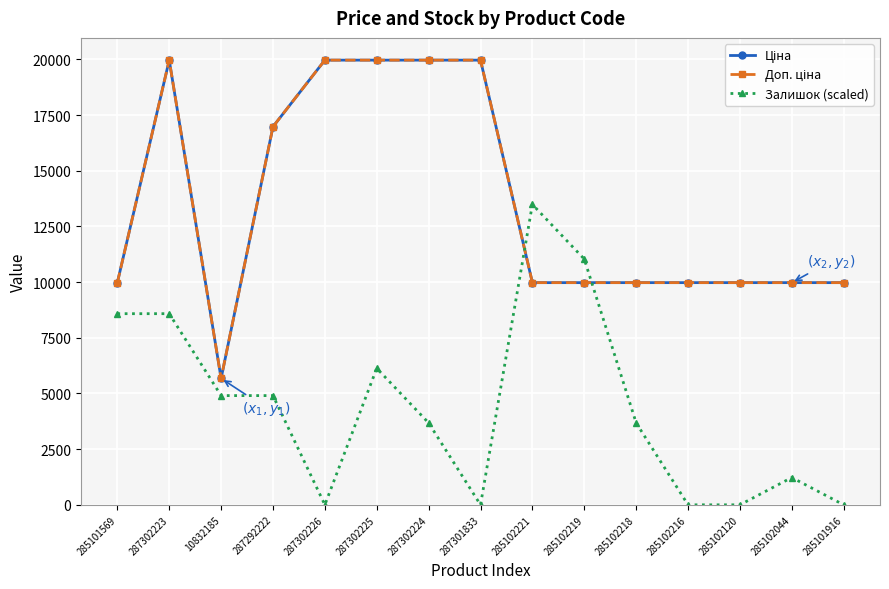

Which series has the widest spread of values?

Ціна